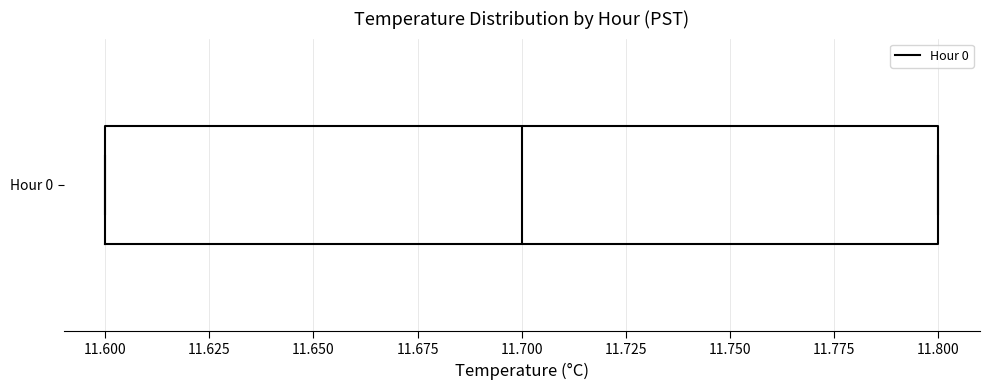

Transcribe this box plot: give where the median line is, the range the box spans, and where the two whiskers end, as read against the x-axis. The values are not printed on the chart, so give them approximately, as read against the axis.

median 11.7, box 11.6 to 11.8, whiskers 11.6 to 11.8